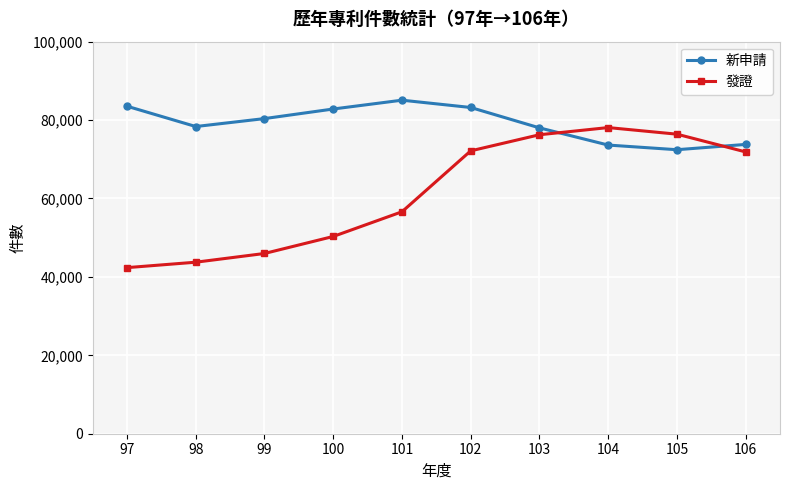

At which category does 發證 reach its first local peak?

104